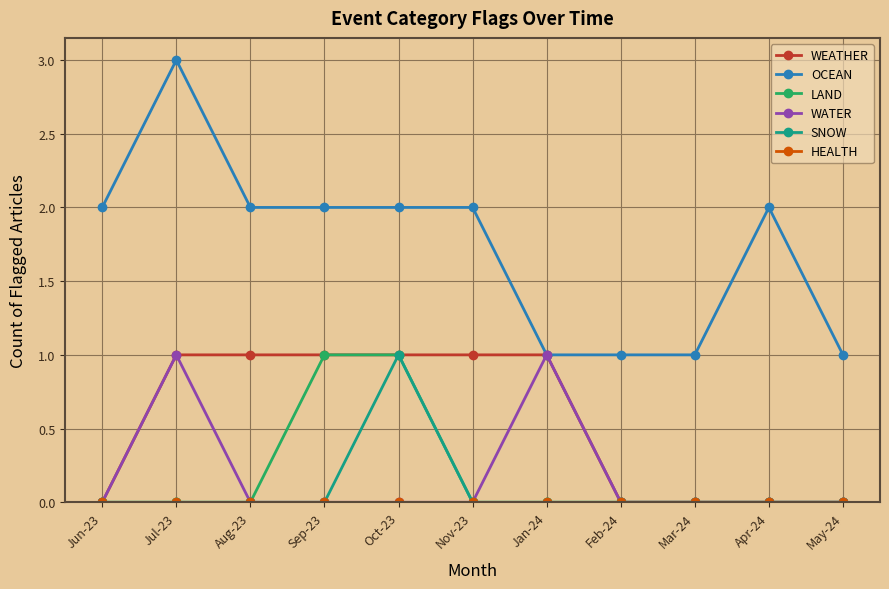

How many lines are shown in the chart?

6